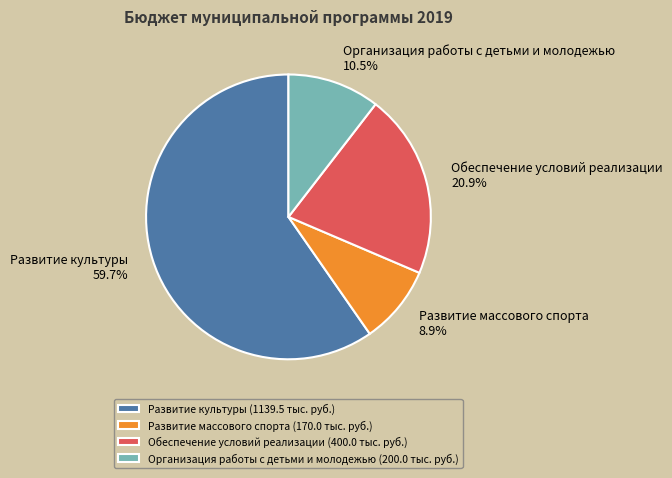

Do Развитие культуры and Обеспечение условий реализации together represent more than half of the pie?

Yes